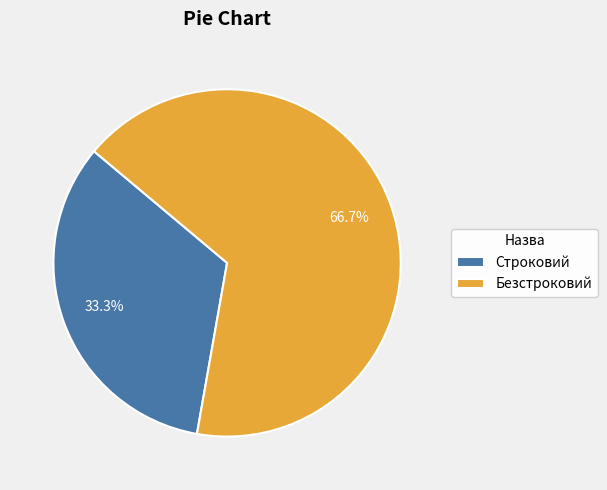

To the nearest percent, what is the difference between the Безстроковий and Строковий slice percentages?

33%